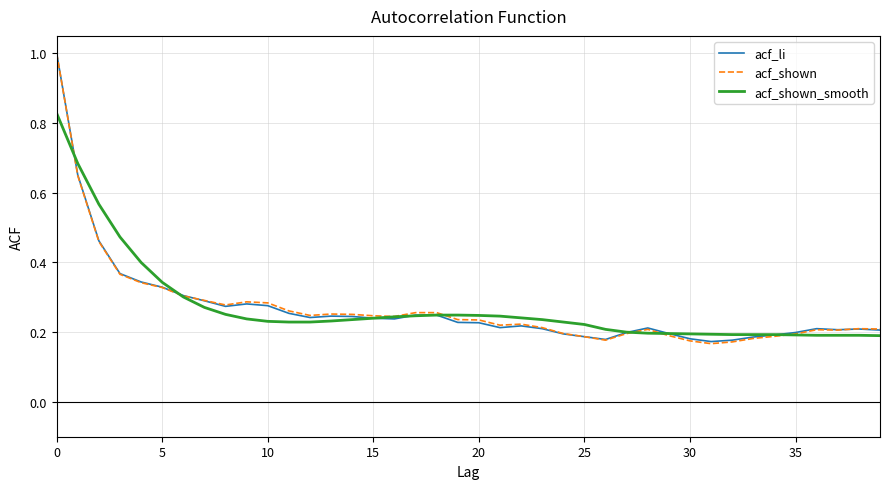

What is the greatest value displayed?

1.0